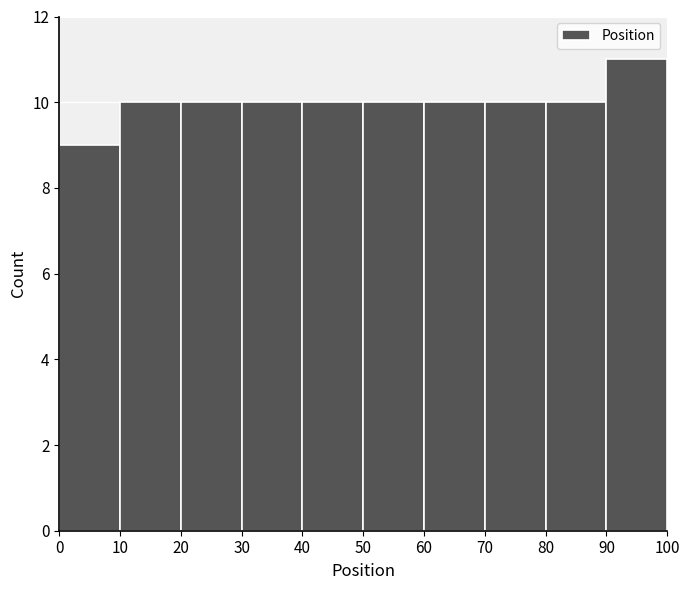

What is the height of the bar covering 60 to 70 on the x-axis? The values are not printed on the chart, so give them approximately, as read against the axis.

10